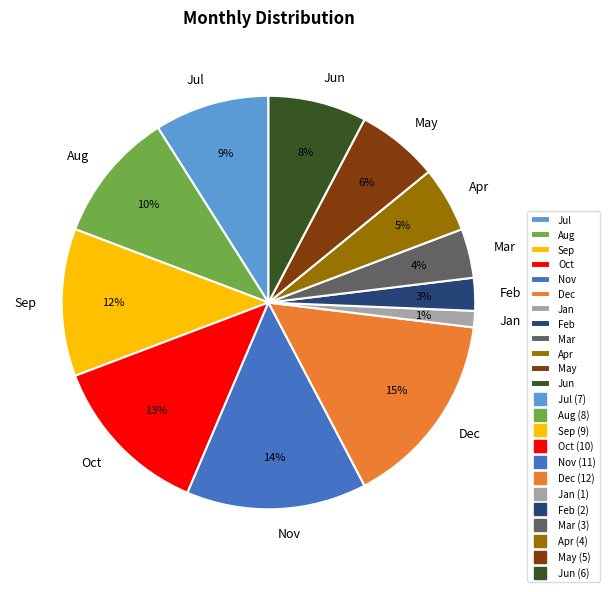

What percentage is the Dec slice, to the nearest percent?

15%